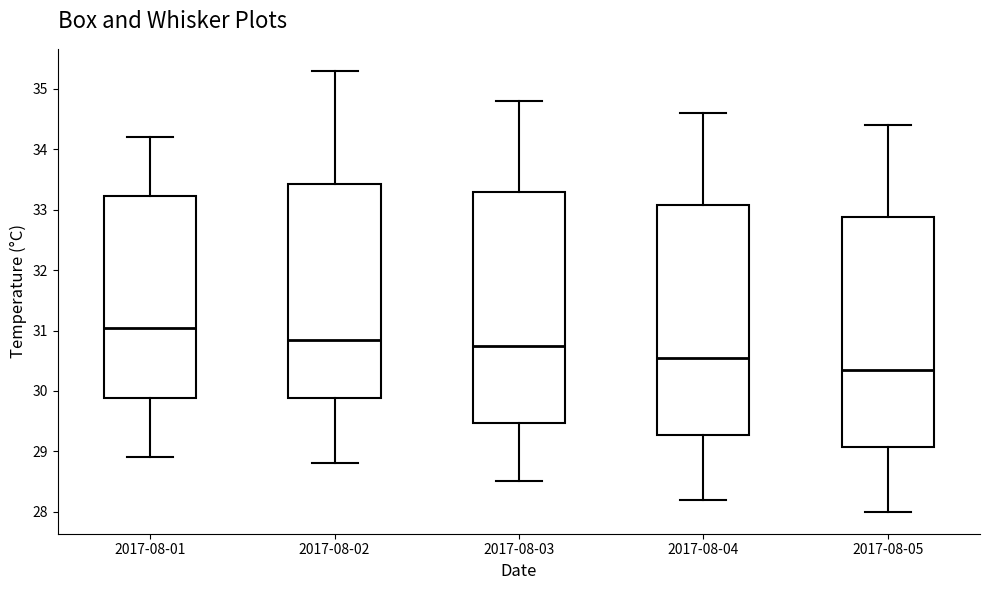

Which box has the highest median line?

2017-08-01